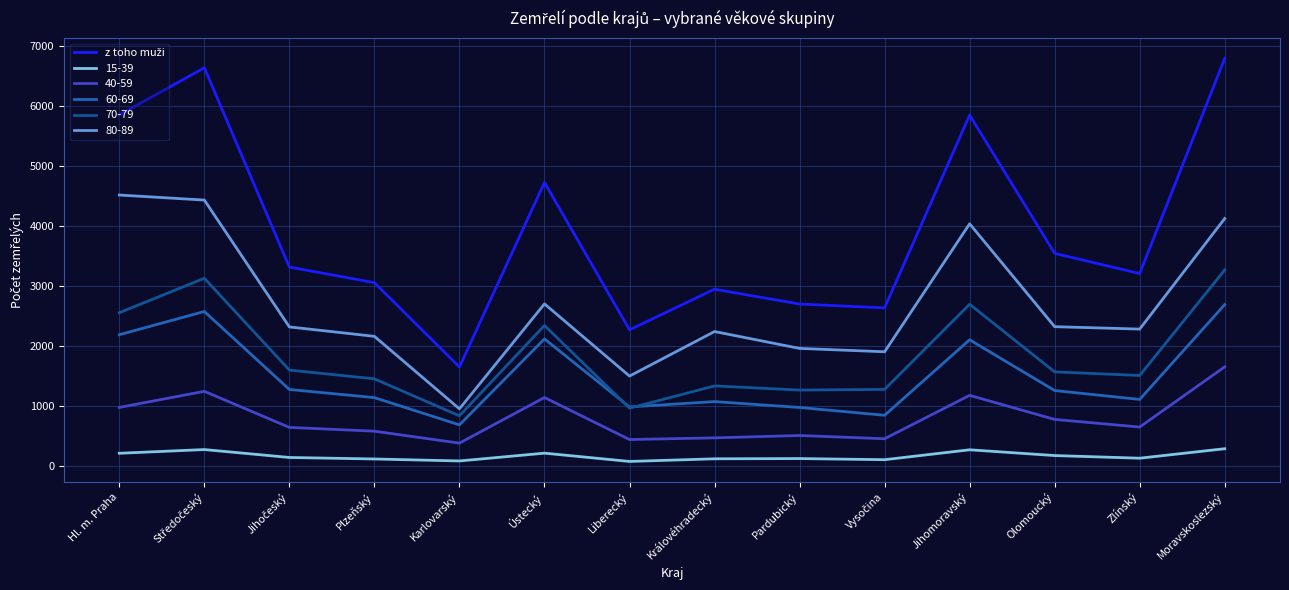

How many lines are shown in the chart?

6